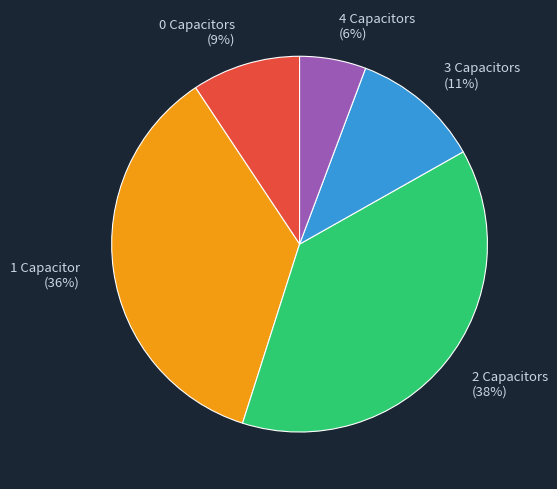

Which category has the biggest portion of the pie?

2 Capacitors